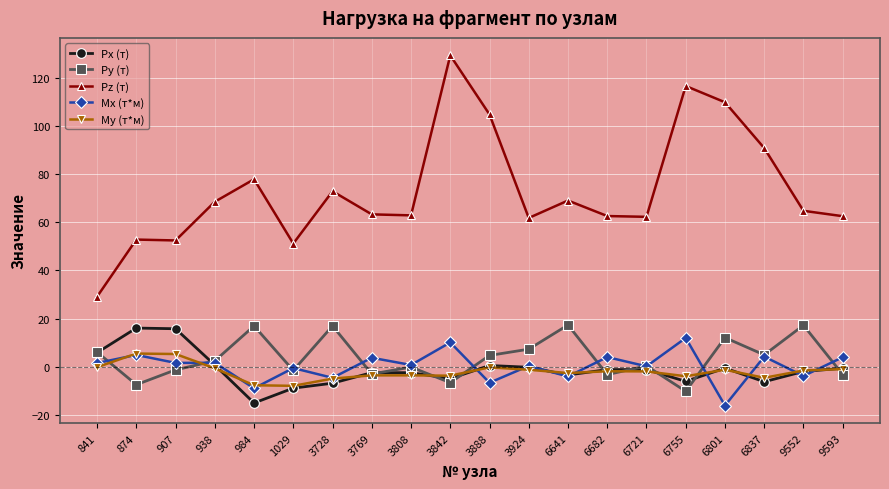

True or false: Py (т) has more than 0 interior local peaks.

True